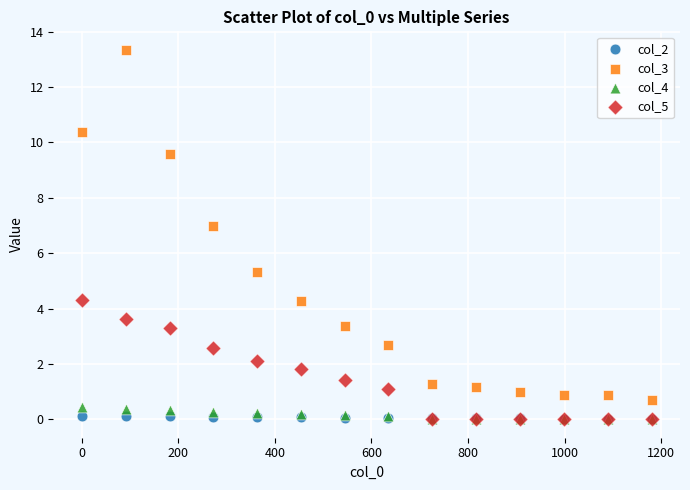

Across all series, what Y value is closest to 6?

5.3